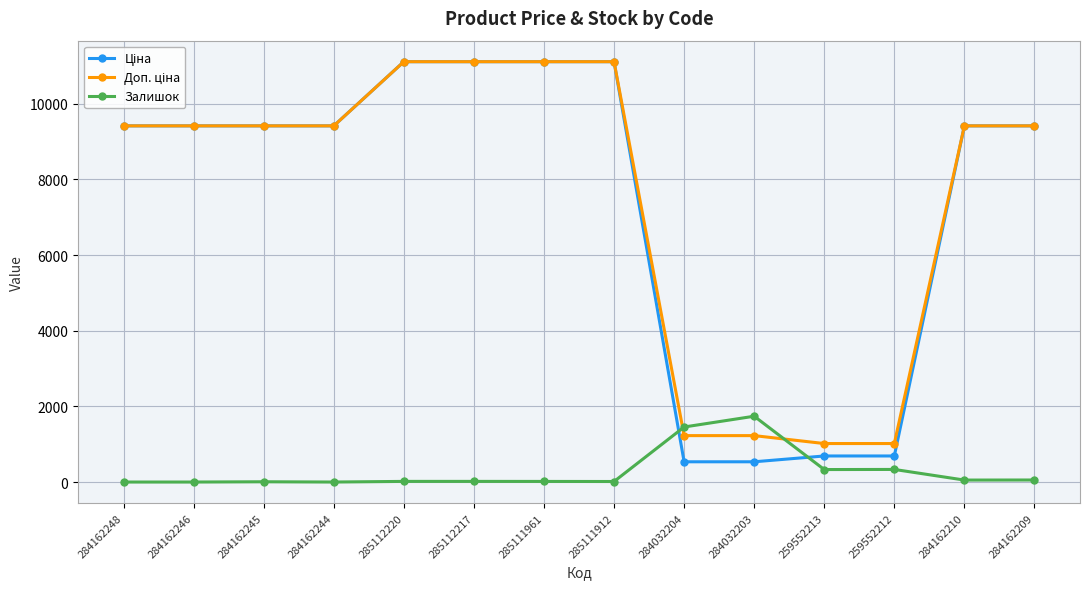

What is the spread (max minus min) of values at 259552213?

687.8